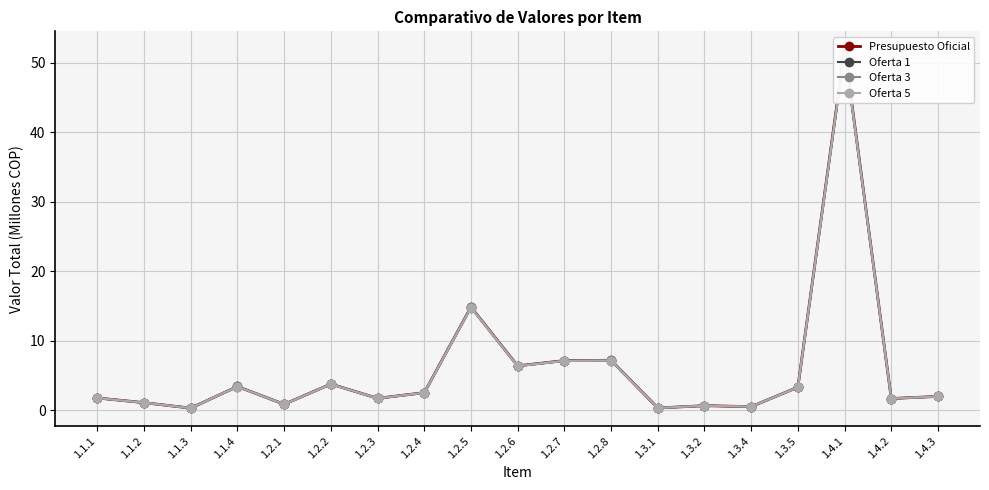

What position from the left is 1.2.2?

6